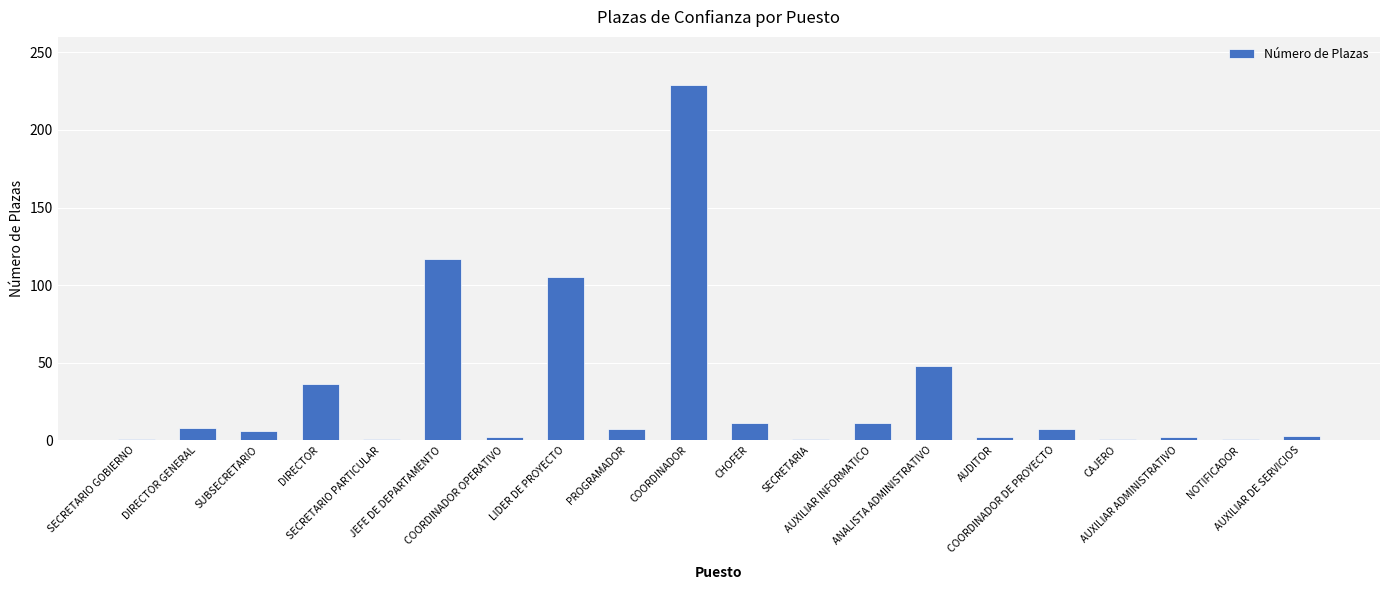

What is the average value?

30